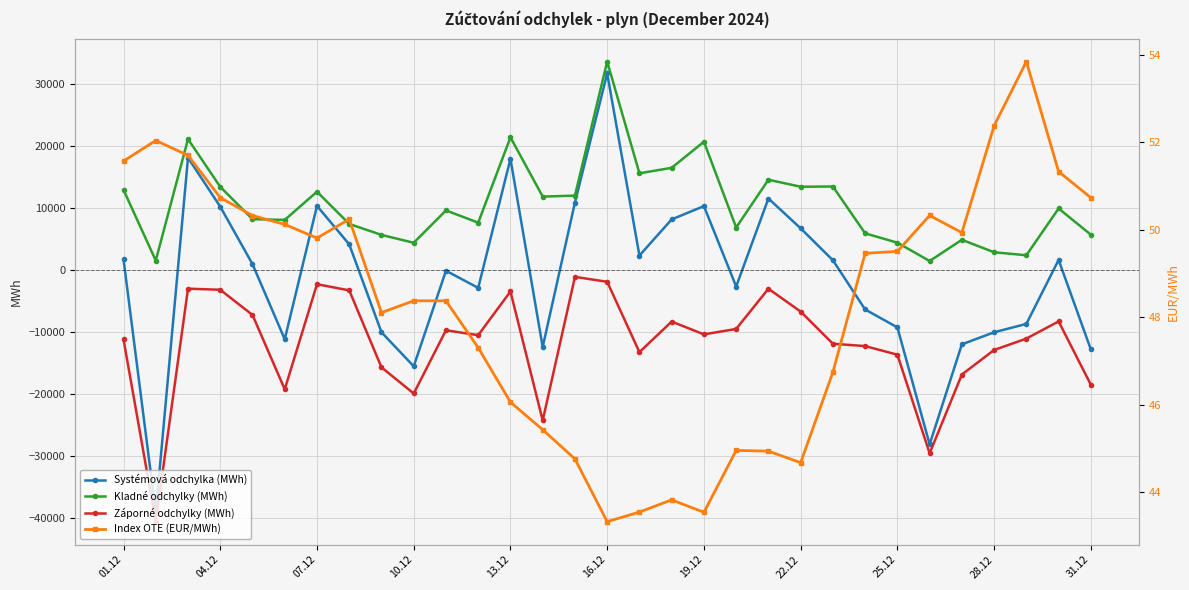

How many data points does each series have?

31